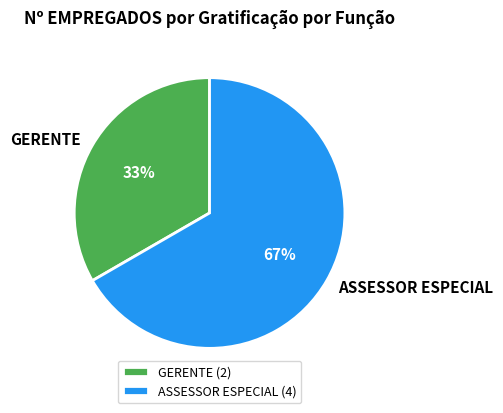

Does GERENTE represent more than half of the total?

No